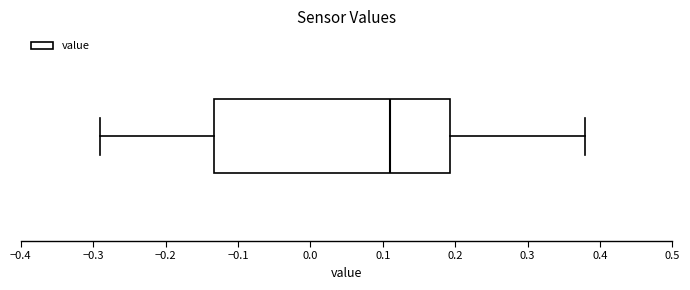

Read this box plot against the x-axis: the position of the median line, the range covered by the box, and the ends of both whiskers. The values are not printed on the chart, so give them approximately, as read against the axis.

median 0.11, box -0.13 to 0.19, whiskers -0.29 to 0.38